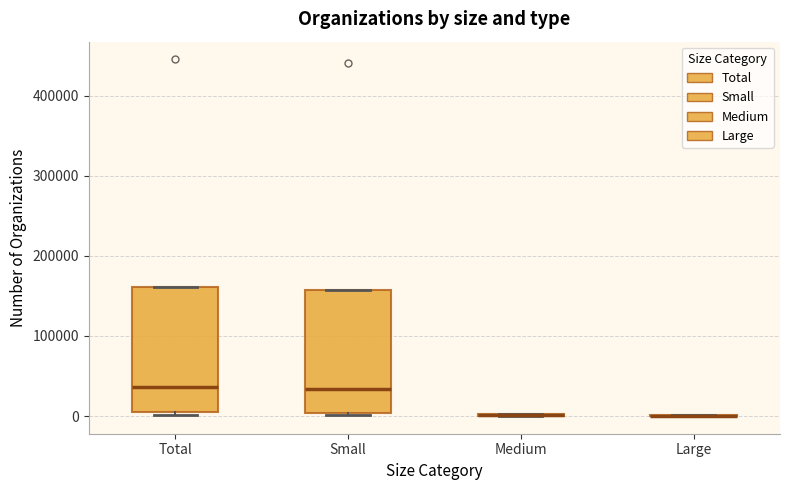

Reading left to right, read every box against the y-axis: the position of its median line, the range the box covers, and the ends of its whiskers. The values are not printed on the chart, so give them approximately, as read against the axis.

Total: median 40000, box 0 to 160000, whiskers 0 (just below the box's lower edge) to 160000
Small: median 30000, box 0 to 160000, whiskers 0 to 160000
Medium: box collapsed to a line at 0, whiskers 0 to 0
Large: box collapsed to a line at 0, whiskers 0 to 0